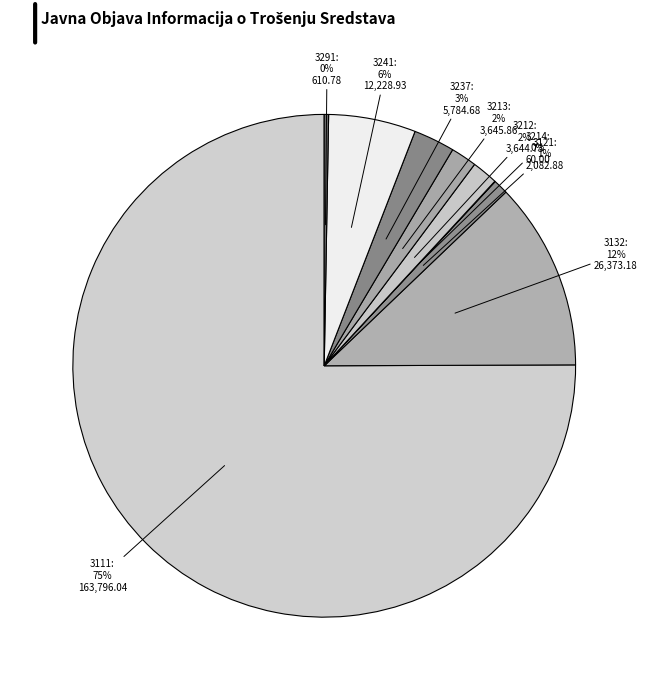

How many segments does this pie chart have?

9